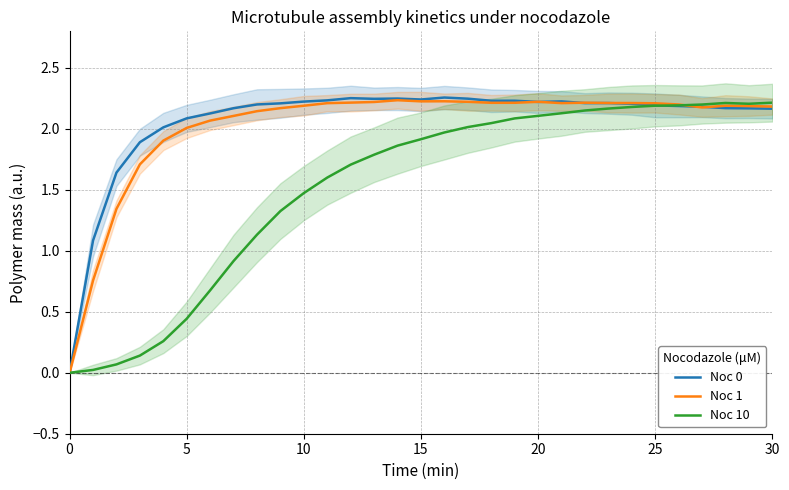

The value of Noc 0 at 0 is -1.2. True or false?

False